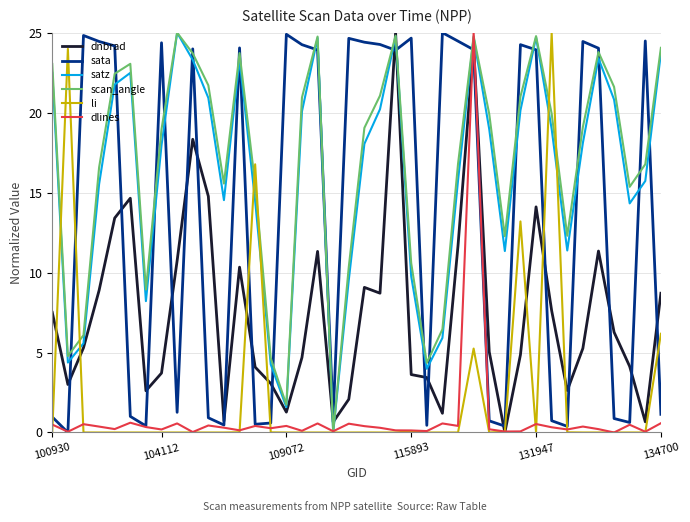

After their last crossing, which series has the higher values: dnbrad or satz?

satz